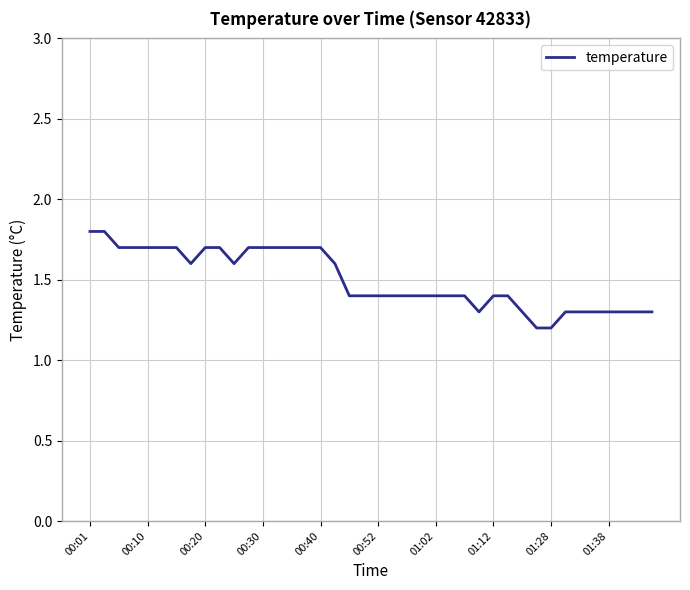

Count the values in the range 1 to 2.

40